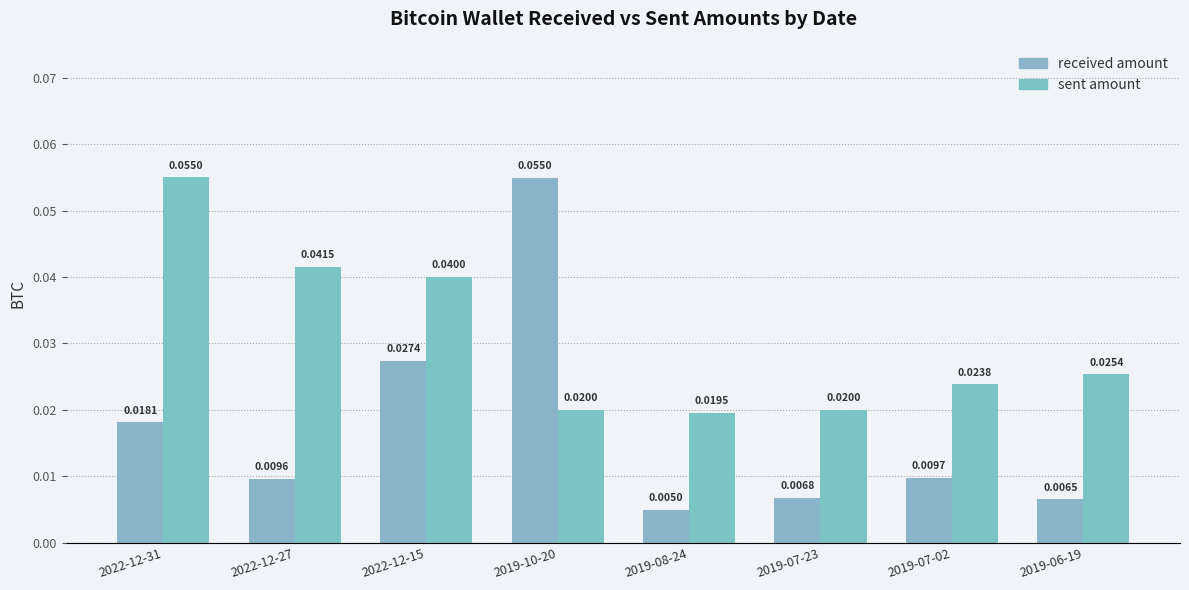

How many distinct data groups are displayed?

2